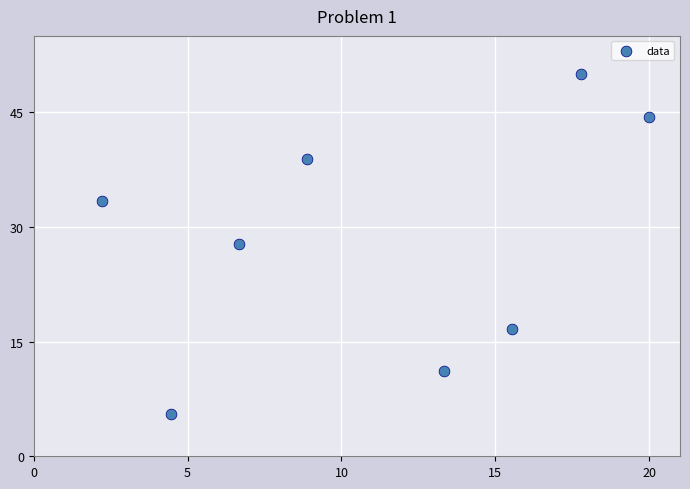

What Y value in the scatter plot is closest to 27?

27.8